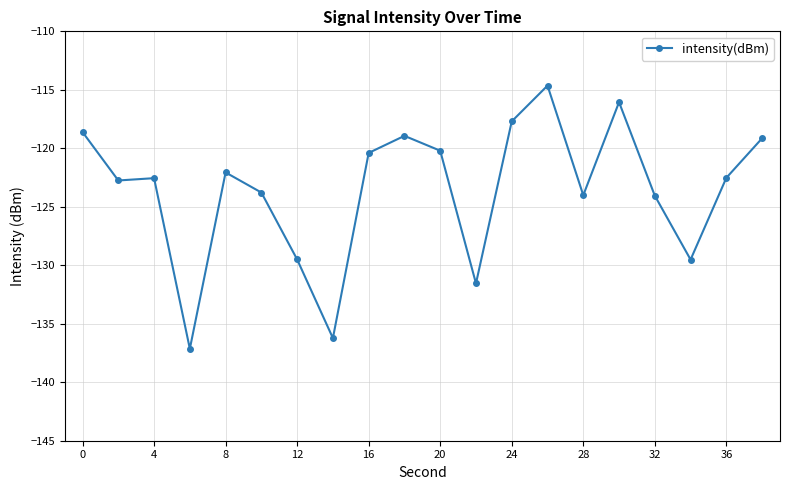

True or false: the data has more than 1 interior local peaks.

True